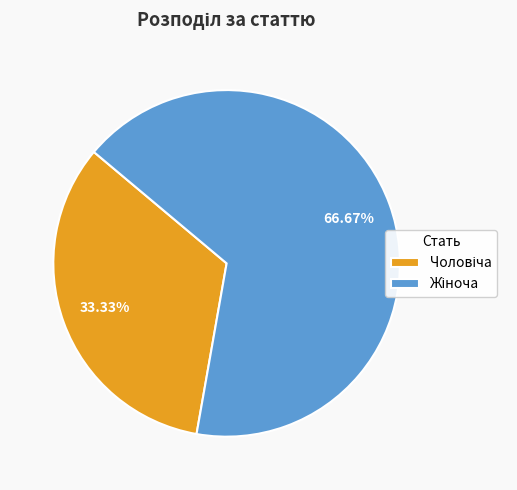

Is there a majority slice in this chart?

Yes